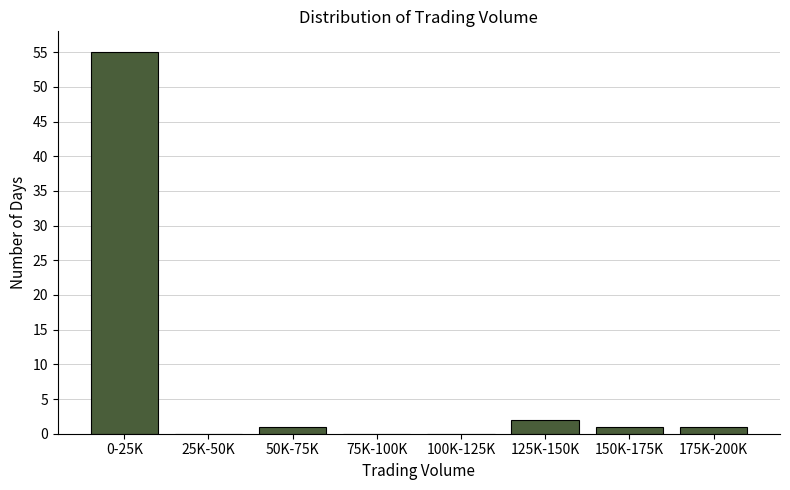

Reading right to left, extract all data points from this chart.

175K-200K=1	150K-175K=1	125K-150K=2	100K-125K=0	75K-100K=0	50K-75K=1	25K-50K=0	0-25K=55